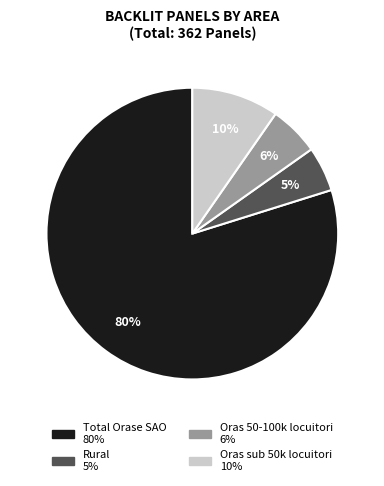

What percentage is the Oras sub 50k locuitori slice, to the nearest percent?

10%